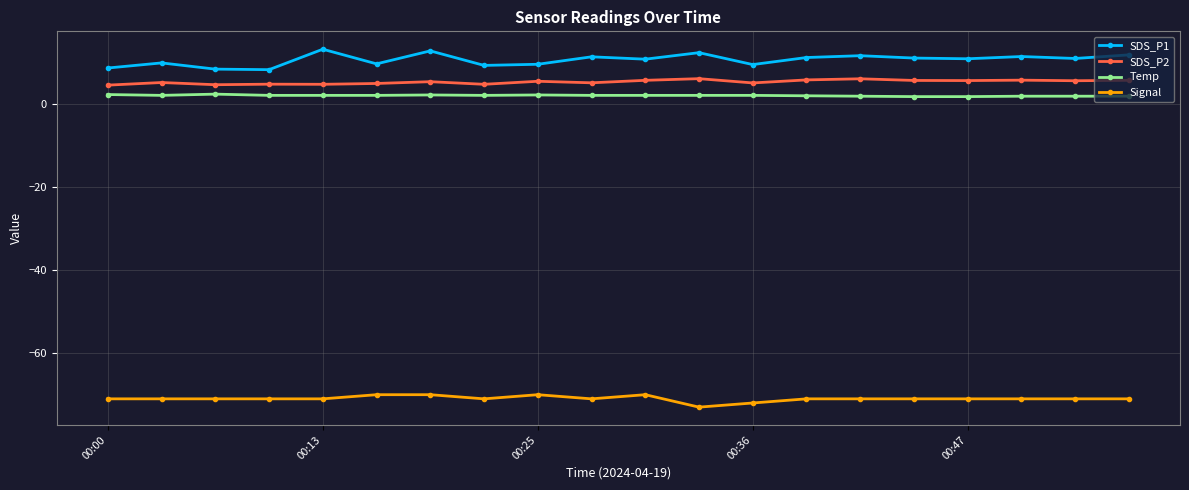

What are all the series names shown in the legend?

SDS_P1, SDS_P2, Temp, Signal